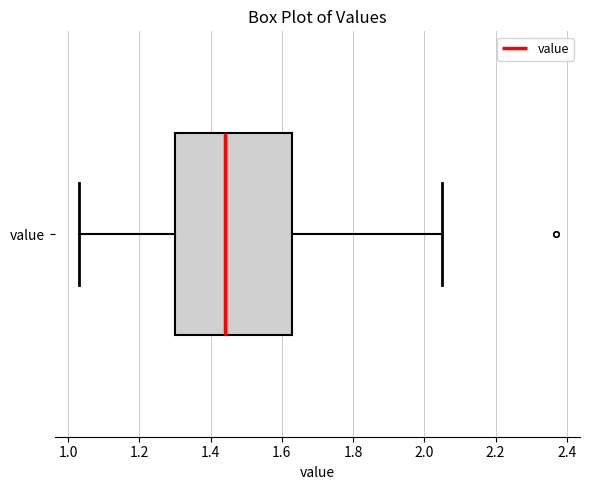

Where does the left whisker of the box for value end on the x-axis? The values are not printed on the chart, so give them approximately, as read against the axis.

1.04